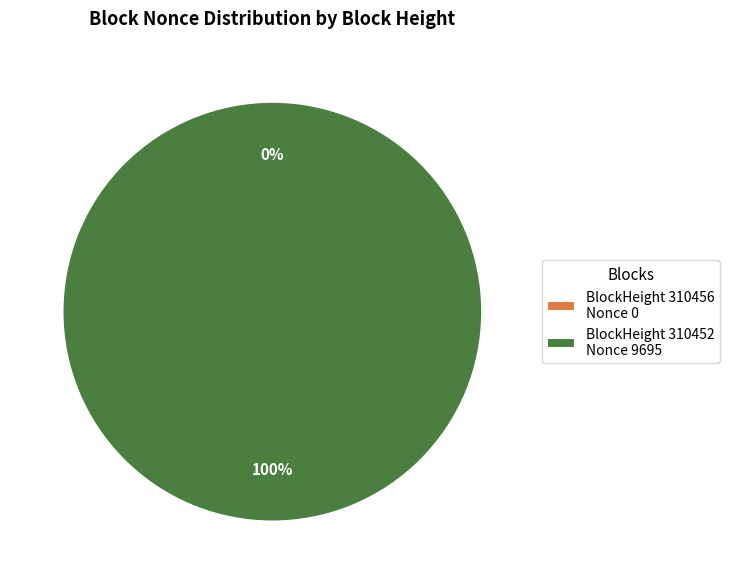

How many segments does this pie chart have?

2